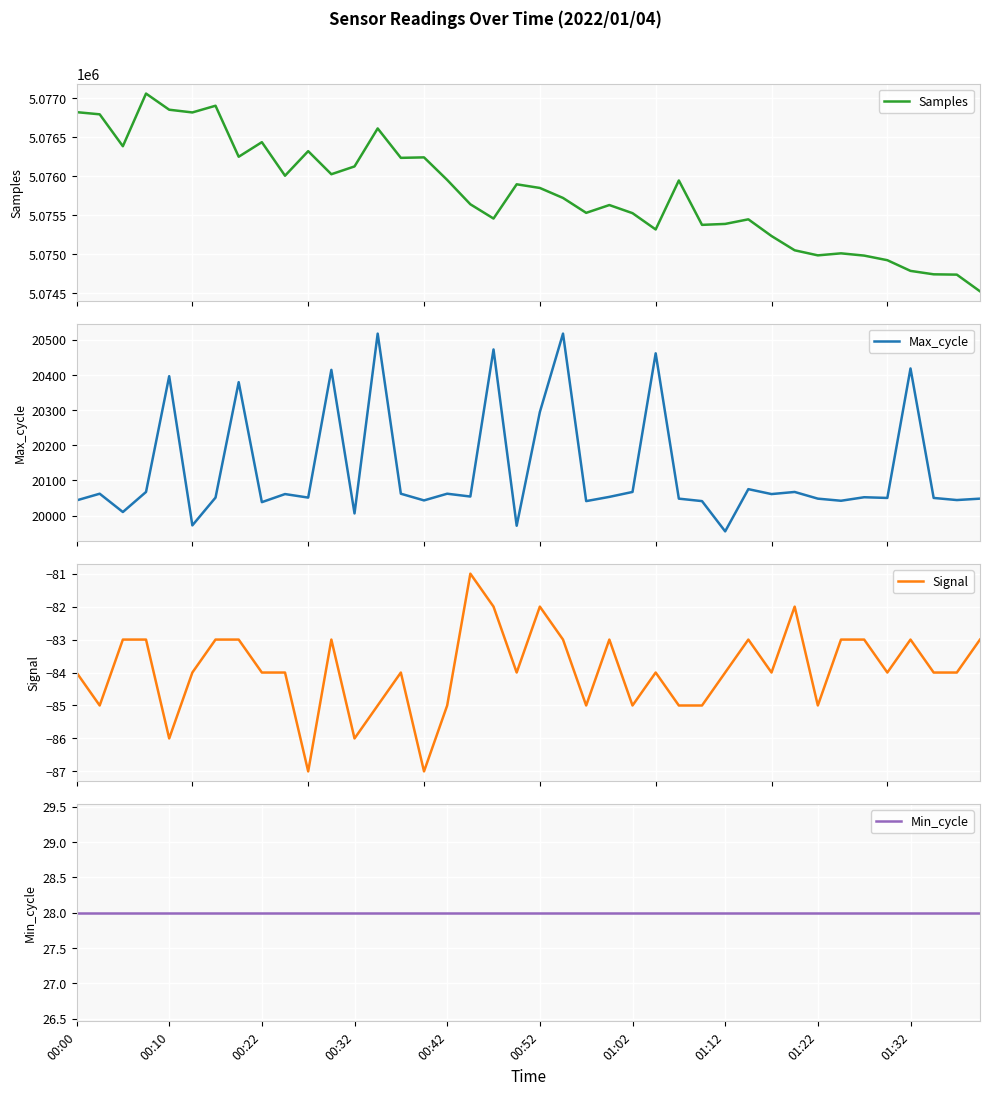

What is the minimum value for Signal?

-87